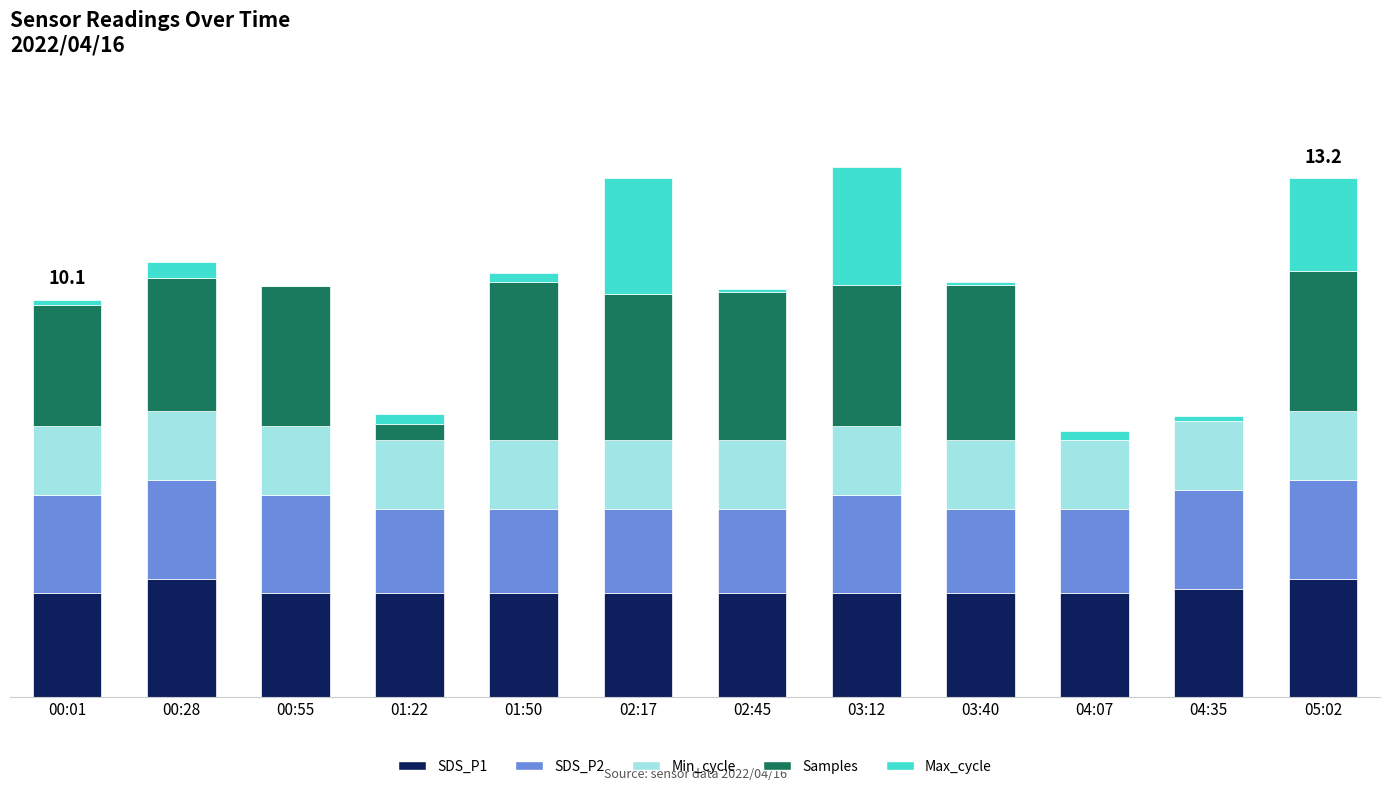

What is the label of the 2nd bar from the left?

00:28